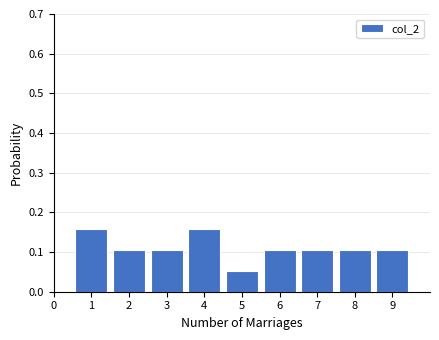

Reading left to right, transcribe this chart: for each bar, give the range it covers on the x-axis and its height. The values are not printed on the chart, so give them approximately, as read against the axis.

0.5 to 1.5: 0.16
1.5 to 2.5: 0.11
2.5 to 3.5: 0.11
3.5 to 4.5: 0.16
4.5 to 5.5: 0.05
5.5 to 6.5: 0.11
6.5 to 7.5: 0.11
7.5 to 8.5: 0.11
8.5 to 9.5: 0.11